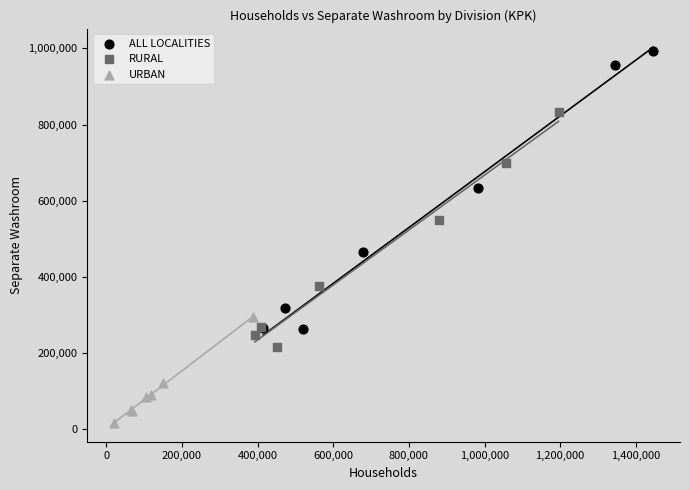

Which series has the largest Y range (max minus min)?

ALL LOCALITIES